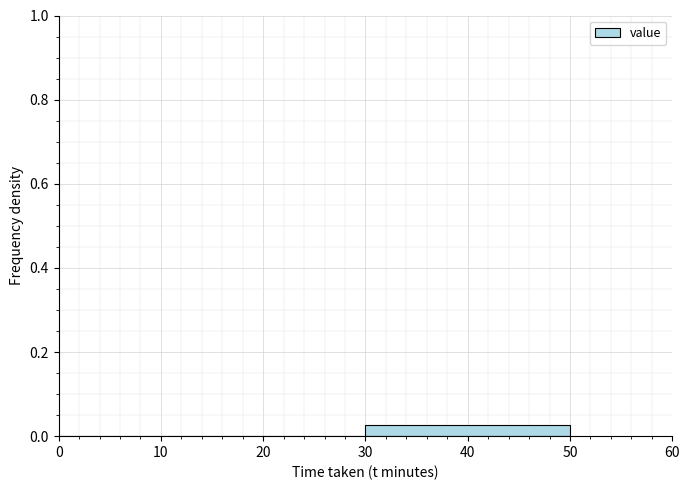

Which range on the x-axis has the tallest bar?

30 to 50